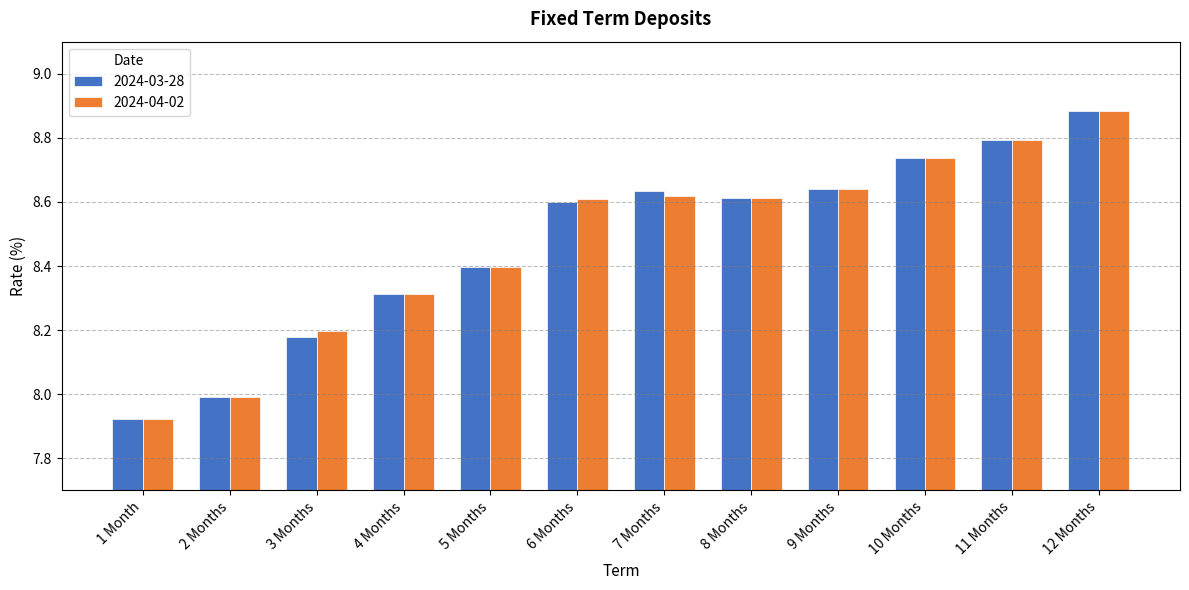

True or false: 2024-03-28 has a value of 8.6 at 9 Months.

True